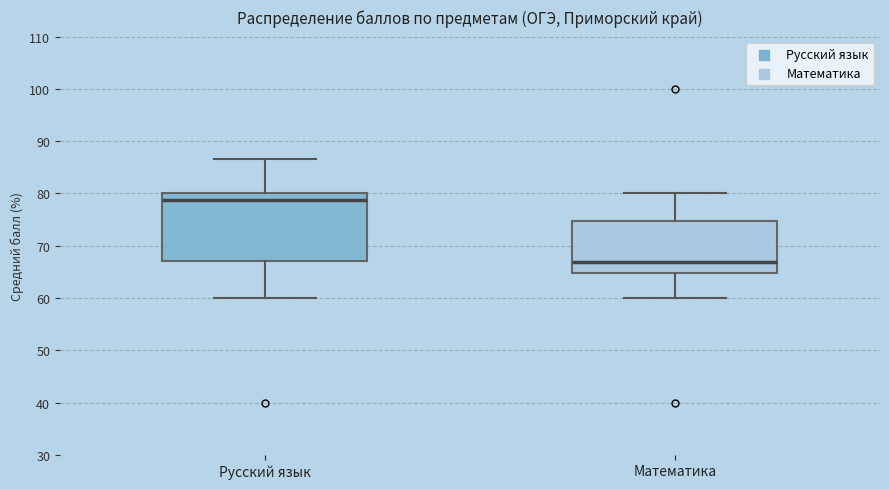

Which box has the lowest median line?

Математика